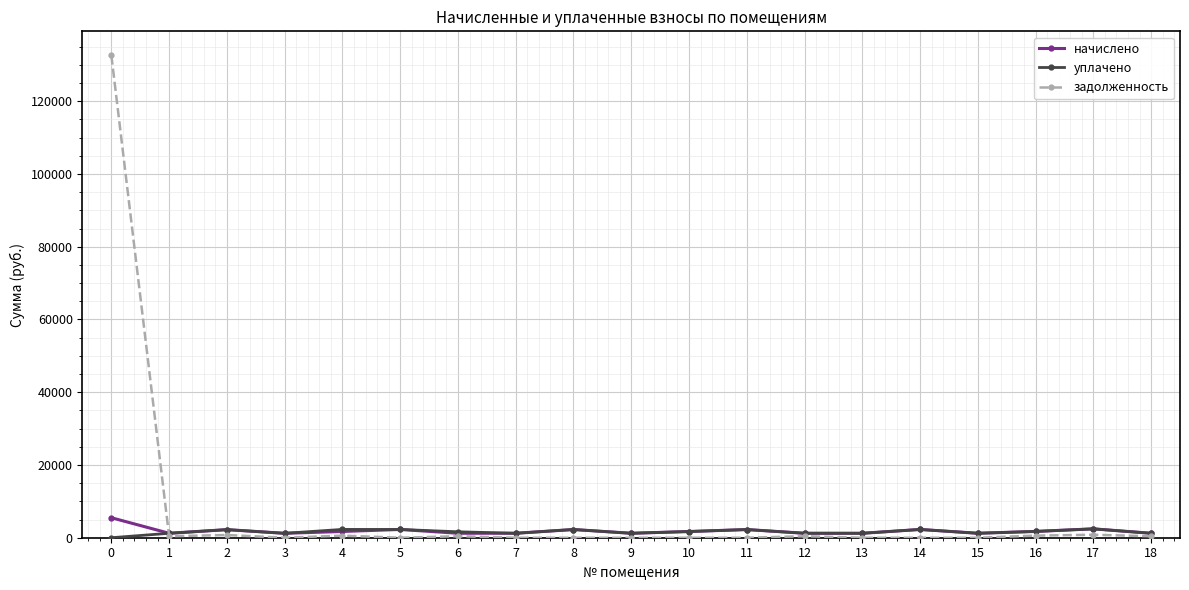

What is the highest value of the начислено series?

5495.9